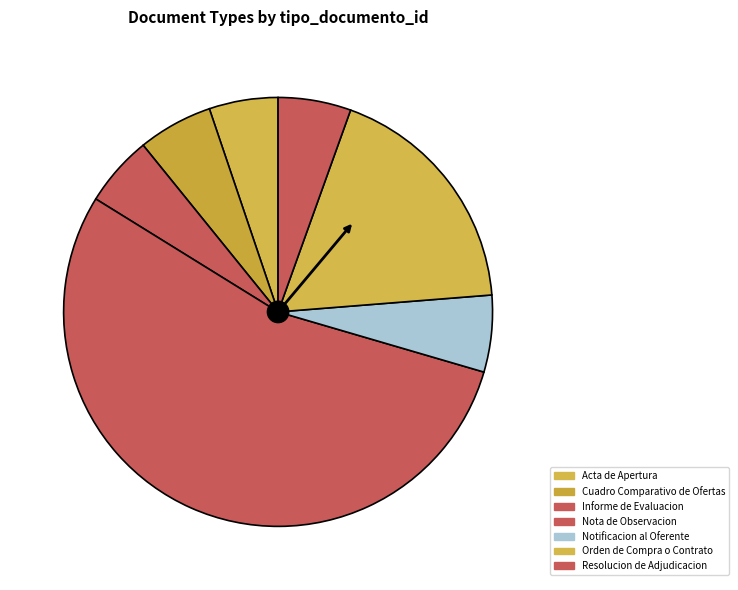

Approximately how many times larger is the value at Resolucion de Adjudicacion compared to Acta de Apertura?

1.1